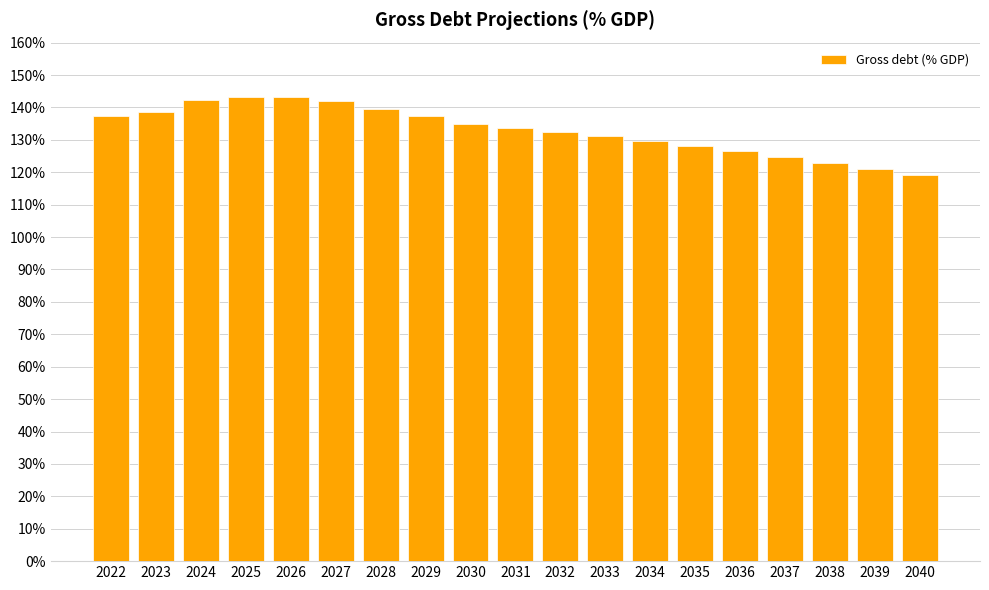

What is the difference between the second highest and second lowest values?

22.1